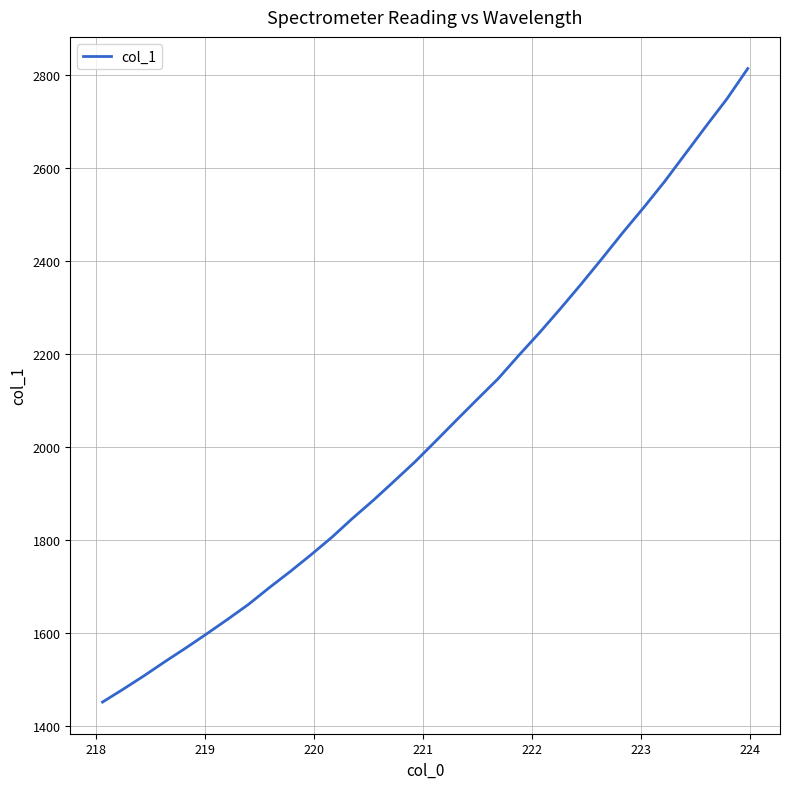

What is the difference between the maximum and minimum values?

1361.7